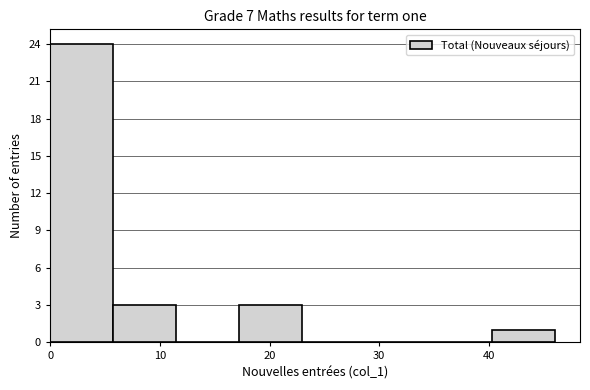

Reading left to right, list every bar in this chart as the range it spans on the x-axis followed by its height. Neither the bar edges nor the heights are printed on the chart, so give them approximately, as read against the axes.

0 to 6: 24
6 to 12: 3
12 to 17: 0
17 to 23: 3
23 to 29: 0
29 to 35: 0
35 to 40: 0
40 to 46: 1